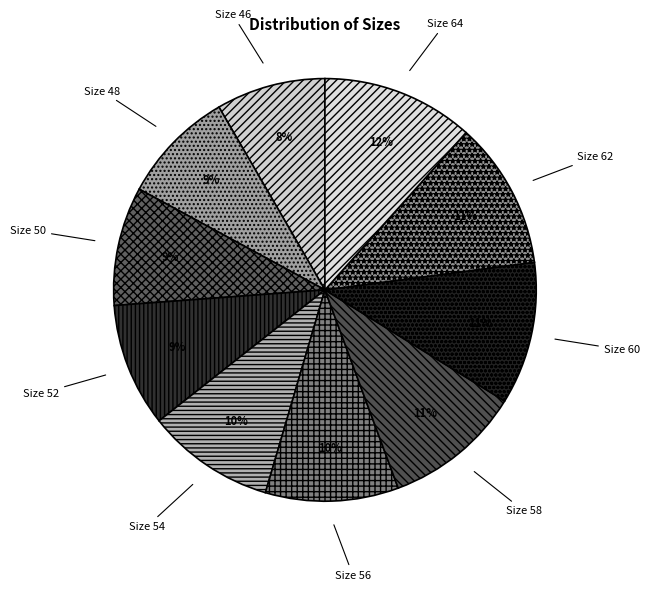

How many segments does this pie chart have?

10